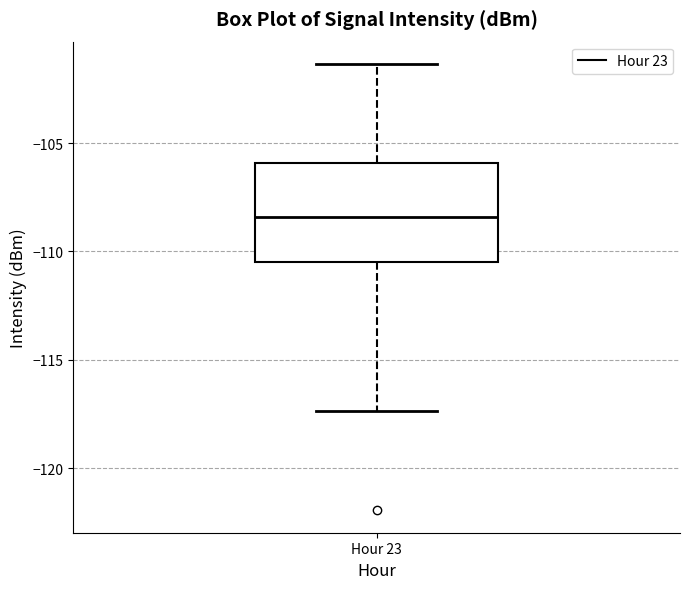

Transcribe this box plot: give where the median line is, the range the box spans, and where the two whiskers end, as read against the y-axis. The values are not printed on the chart, so give them approximately, as read against the axis.

median -108.5, box -110.5 to -106.0, whiskers -117.5 to -101.5